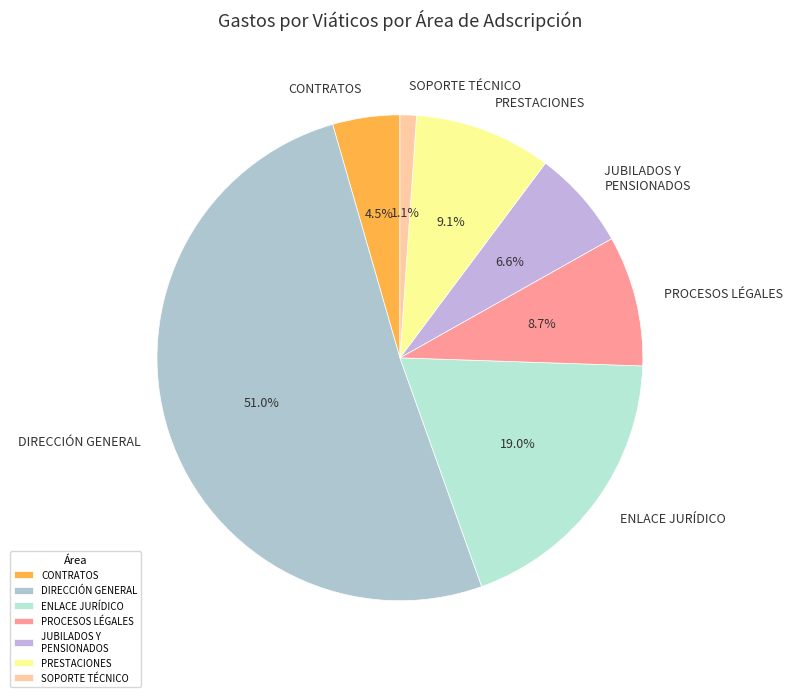

Is there a majority slice in this chart?

Yes